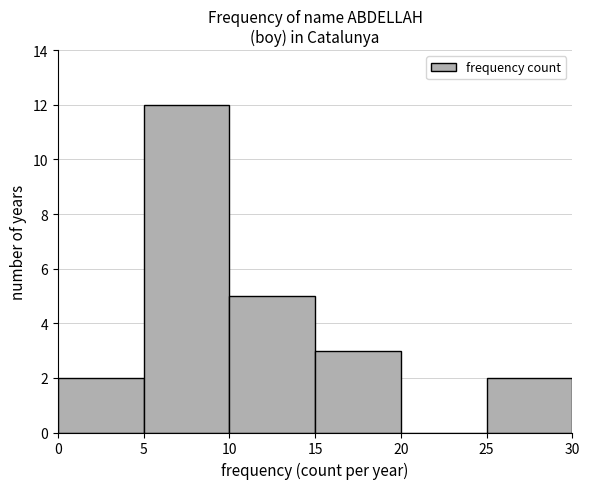

How tall is the bar that spans 0 to 5 on the x-axis? The values are not printed on the chart, so give them approximately, as read against the axis.

2